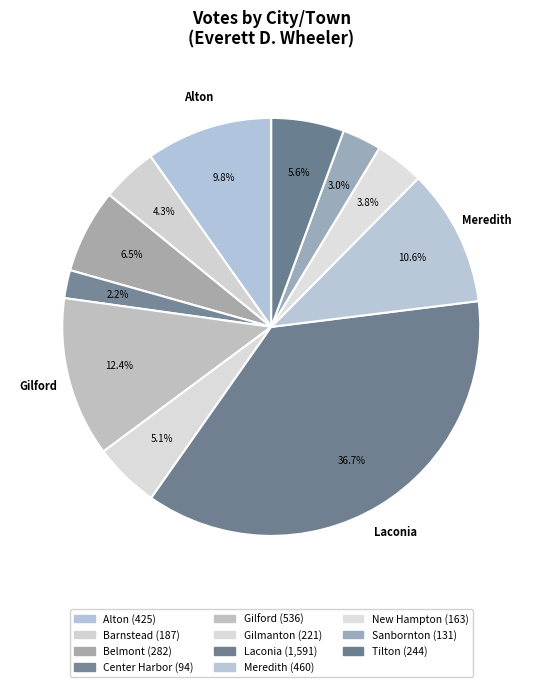

The Sanbornton slice represents 3% of the pie. True or false?

True